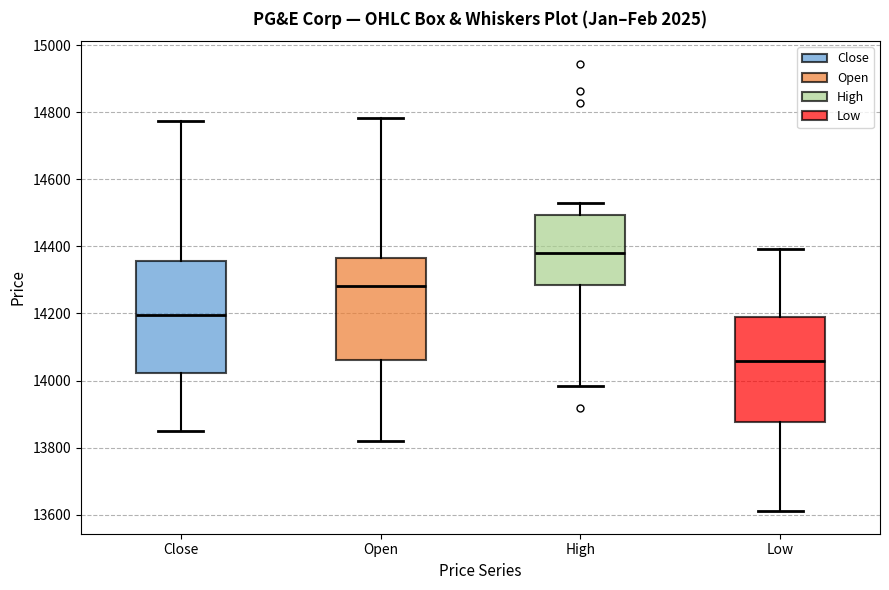

Where does the median line of the box for Close sit on the y-axis? The values are not printed on the chart, so give them approximately, as read against the axis.

14200